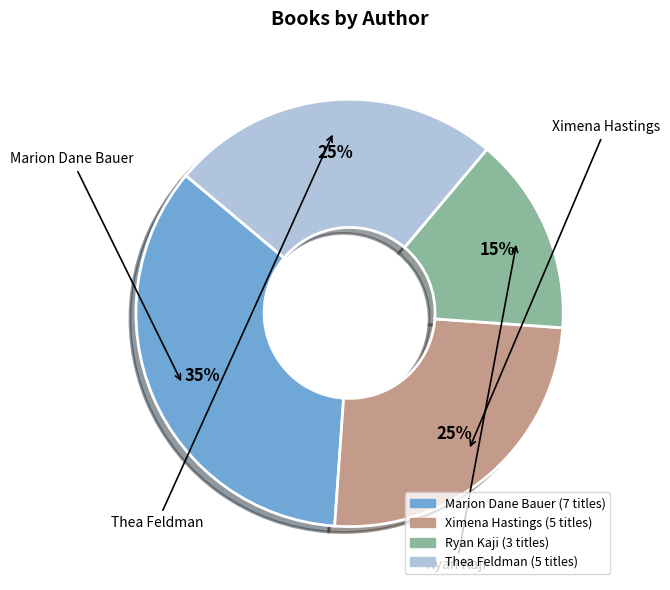

Does any single category account for the majority?

No